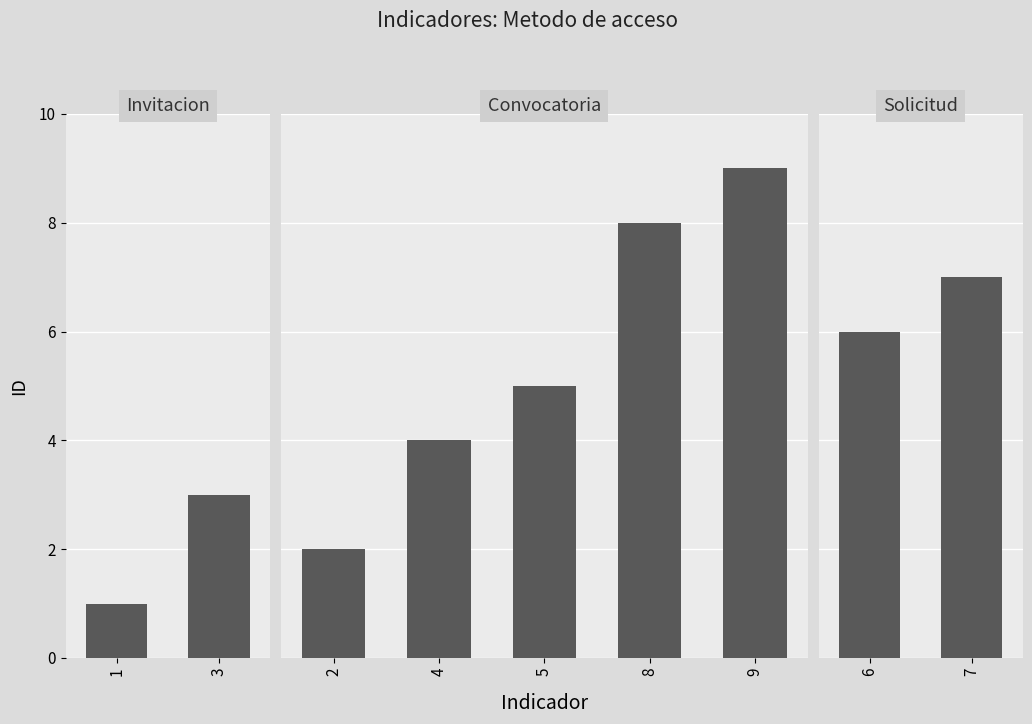

List the labels in order of value, largest first.

9, 8, 7, 6, 5, 4, 3, 2, 1